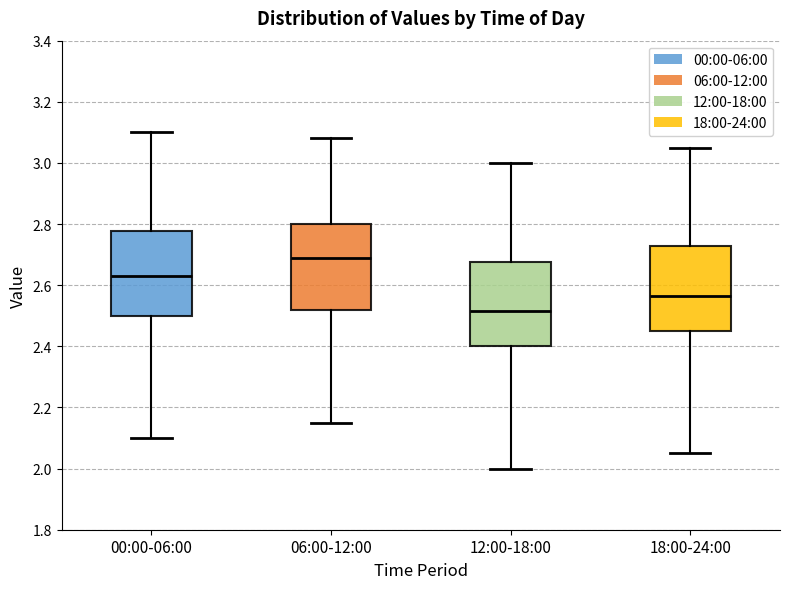

Which box's median line is the highest?

06:00-12:00